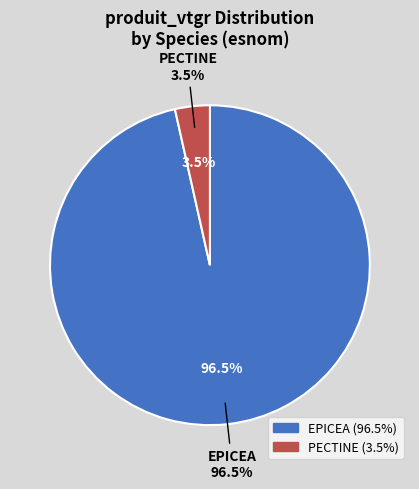

Is it true that 4 is 31% of the pie?

True